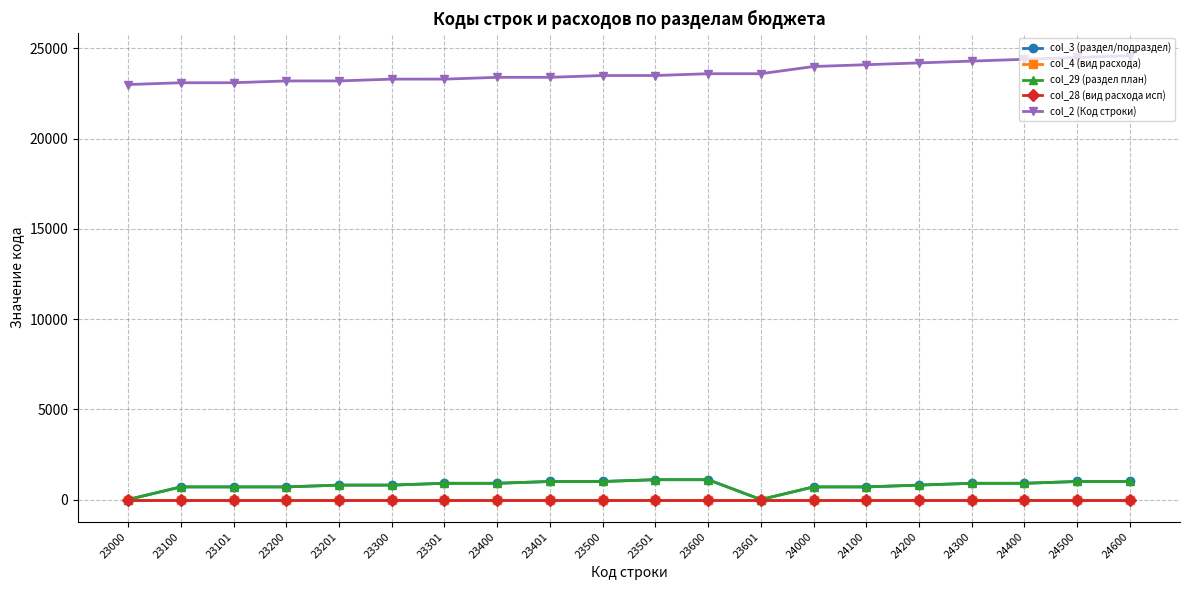

Is this an area chart (filled region under the line)?

No